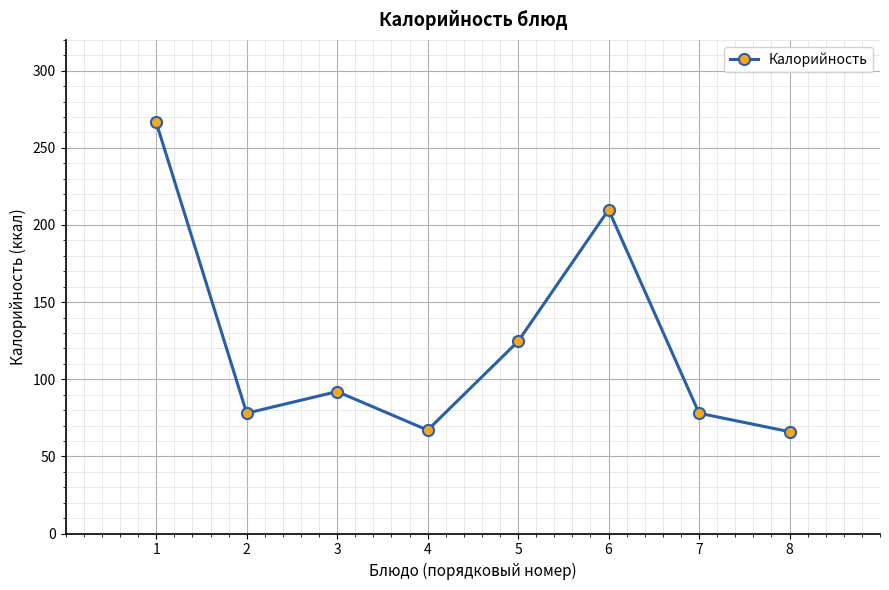

What is the difference between the values at 3 and 2?

14.0